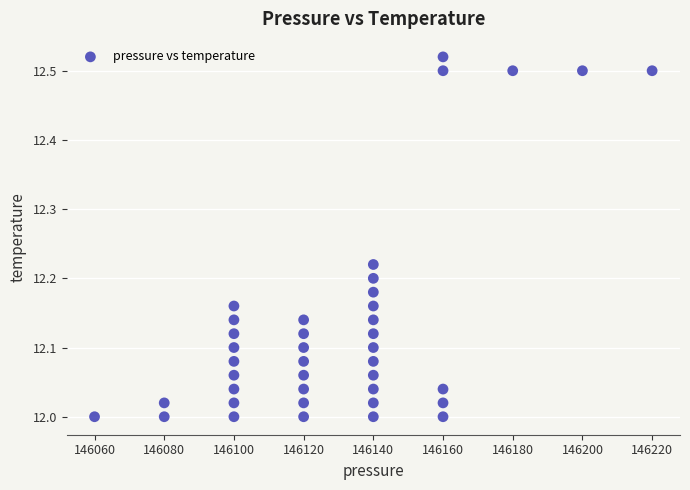

What is the range of X values (max minus min)?

160.0